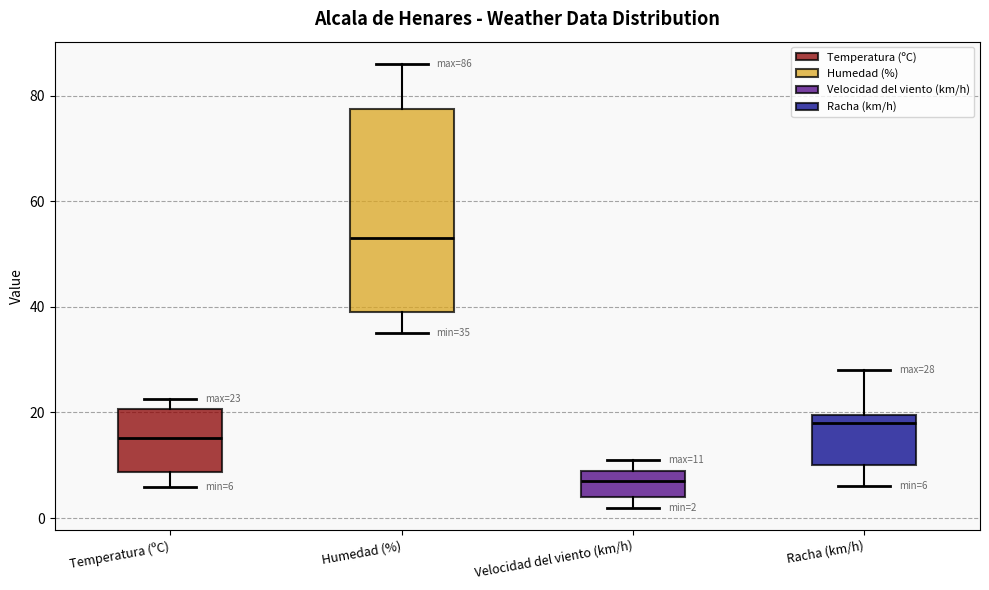

Which box has the highest median line?

Humedad (%)